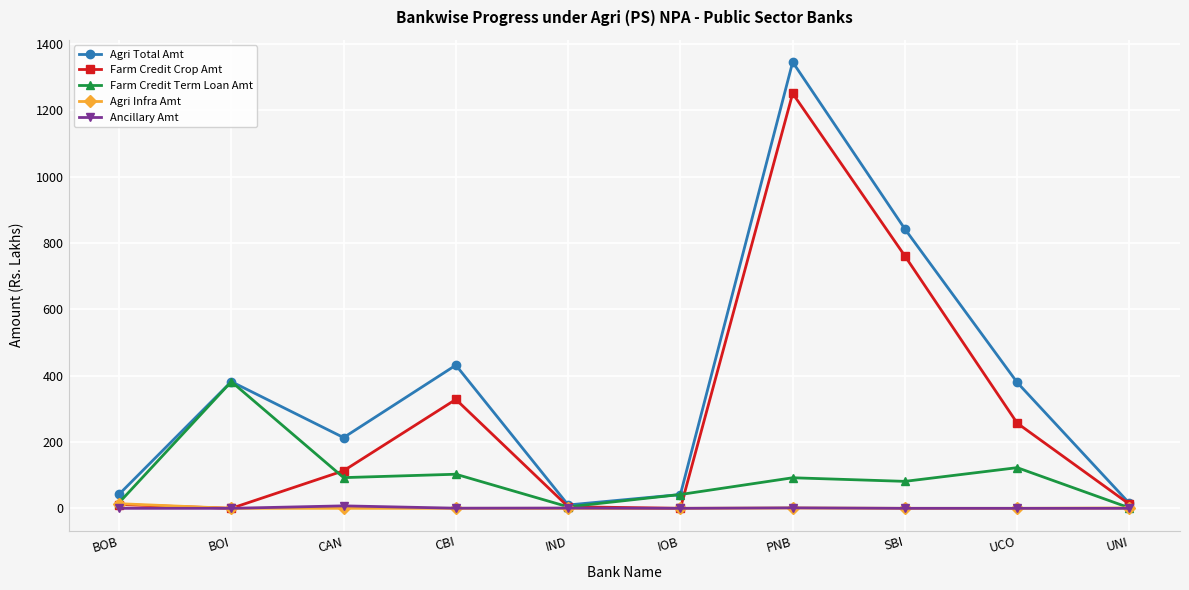

What is the maximum value shown in the chart?

1345.5